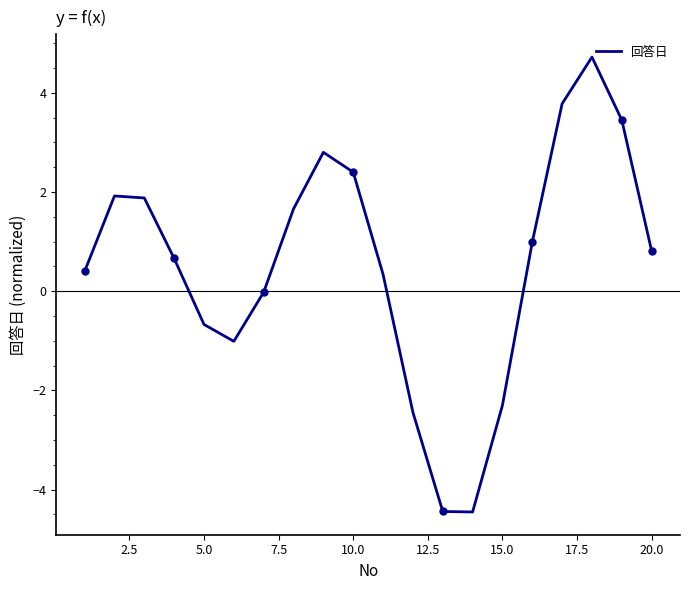

What is the greatest value displayed?

4.7